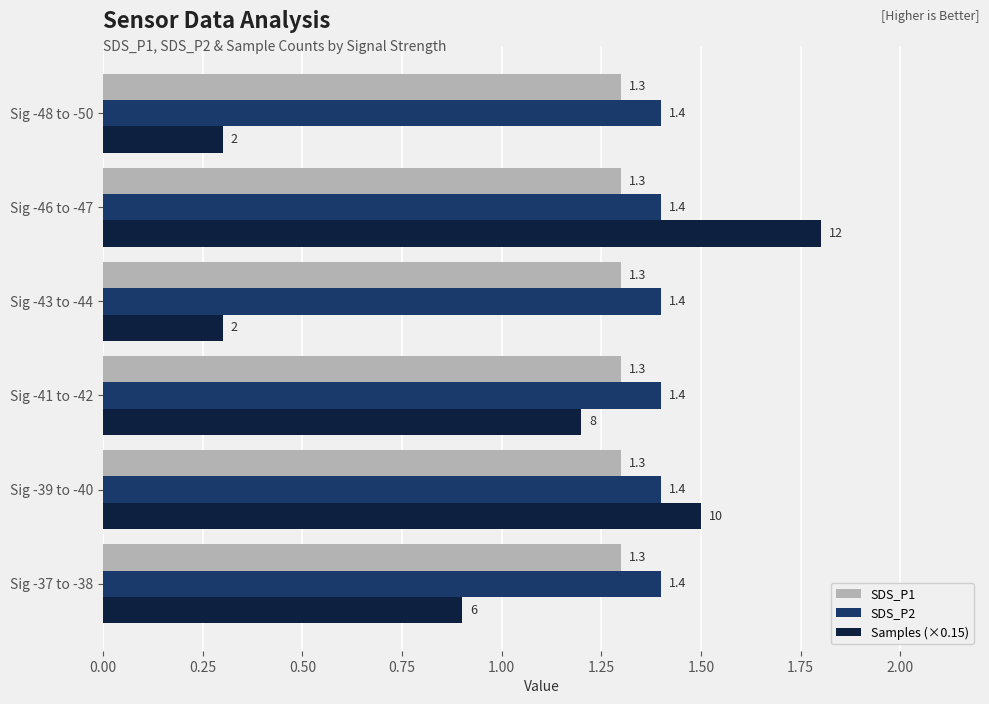

What is the approximate value of Samples (×0.15) at Sig -48 to -50?

0.3